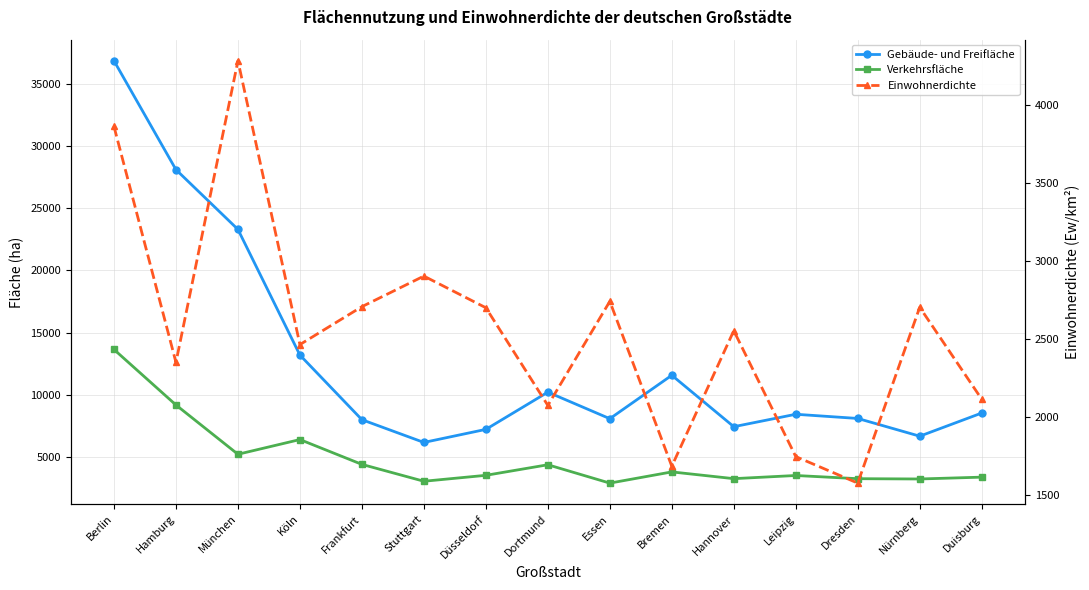

Which series has the largest total across all categories?

Gebäude- und Freifläche